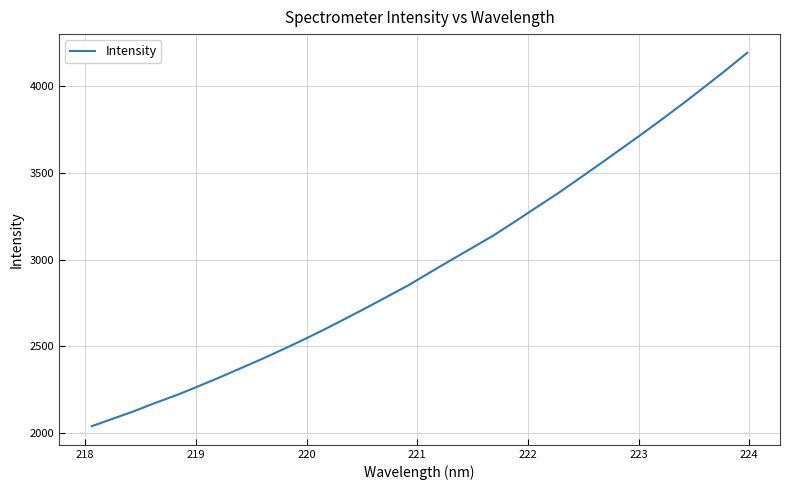

What is the greatest value displayed?

4192.4